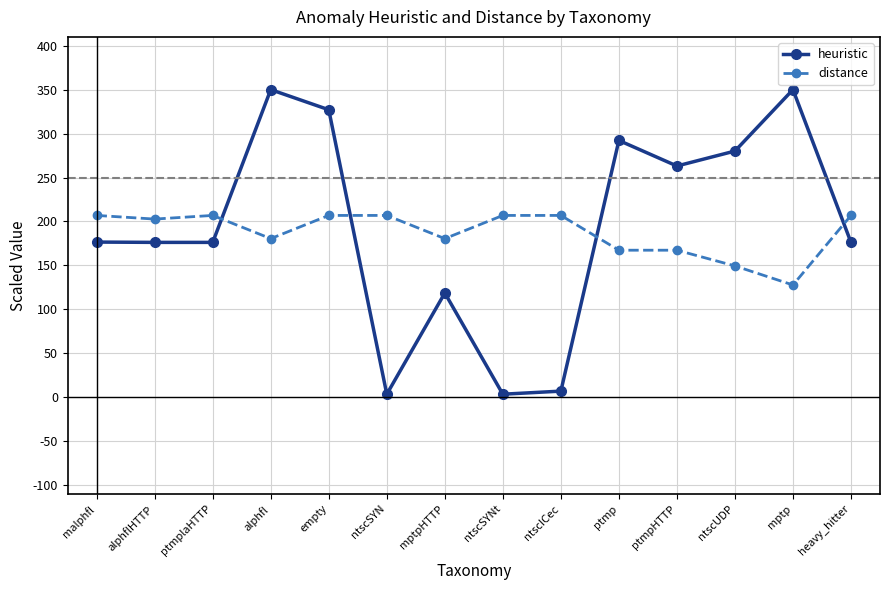

What is the label of the 8th point from the left?

ntscSYNt